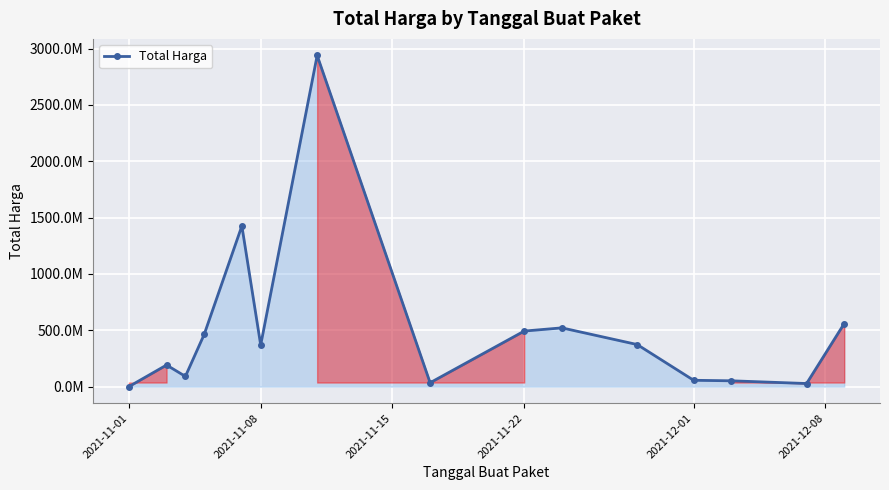

How many interior local valleys (lower than both neighbors) does the data have?

4